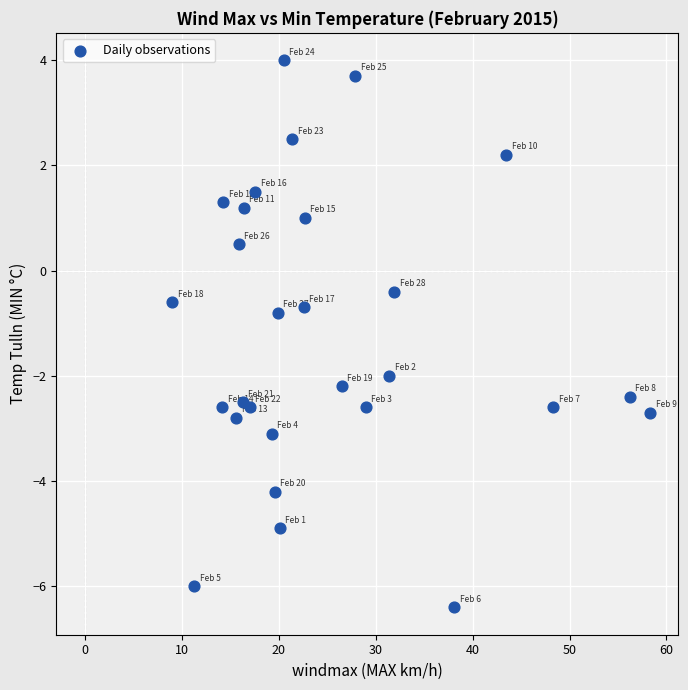

What is the range of X values (max minus min)?

49.3